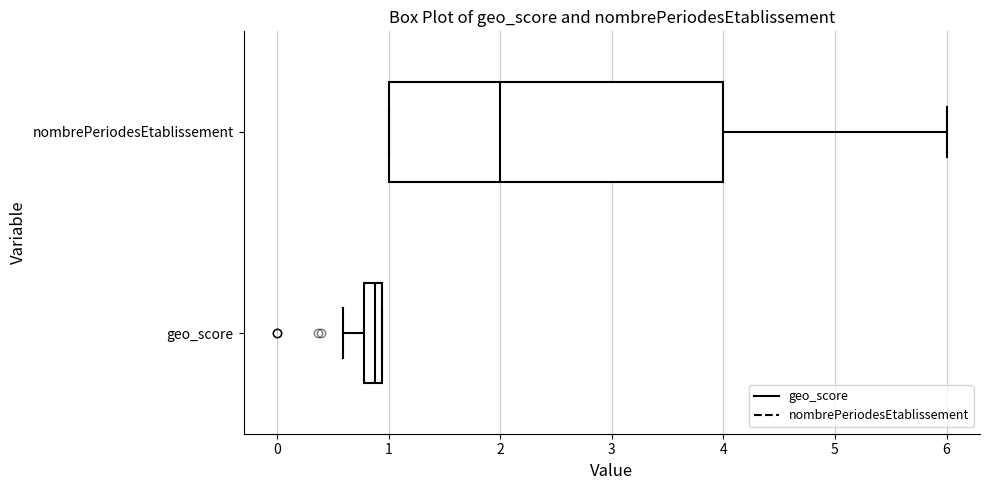

Where does the left whisker of the box for geo_score end on the x-axis? The values are not printed on the chart, so give them approximately, as read against the axis.

0.6